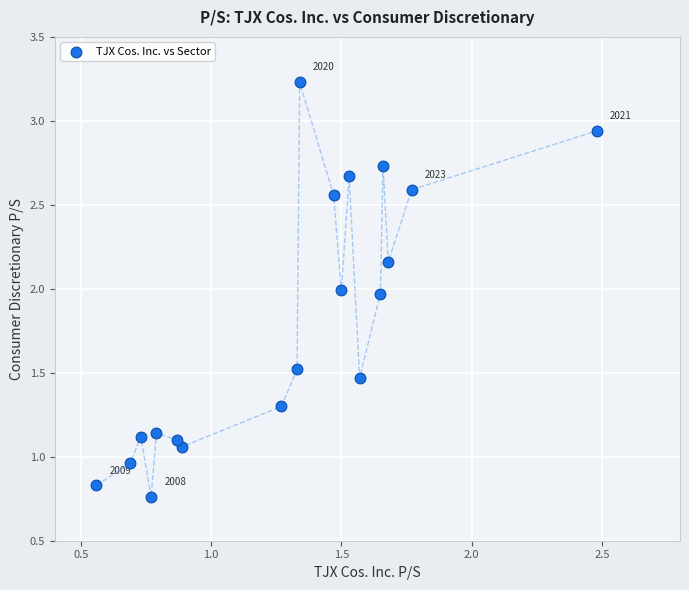

What is the range of Y values (max minus min)?

2.5